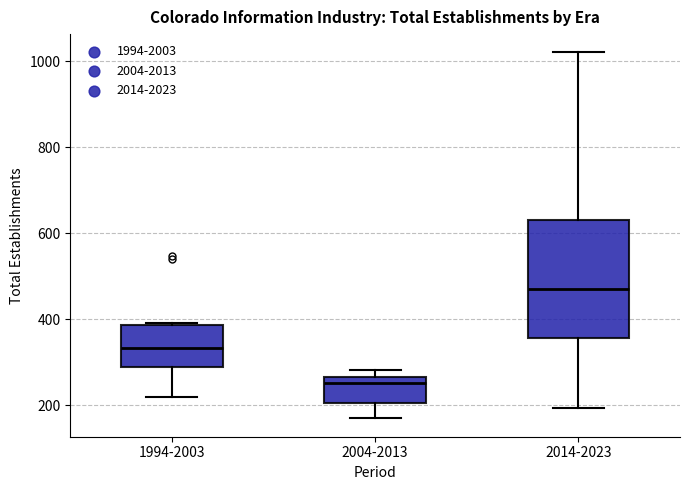

Where does the lower whisker of the box for 1994-2003 end on the y-axis? The values are not printed on the chart, so give them approximately, as read against the axis.

220